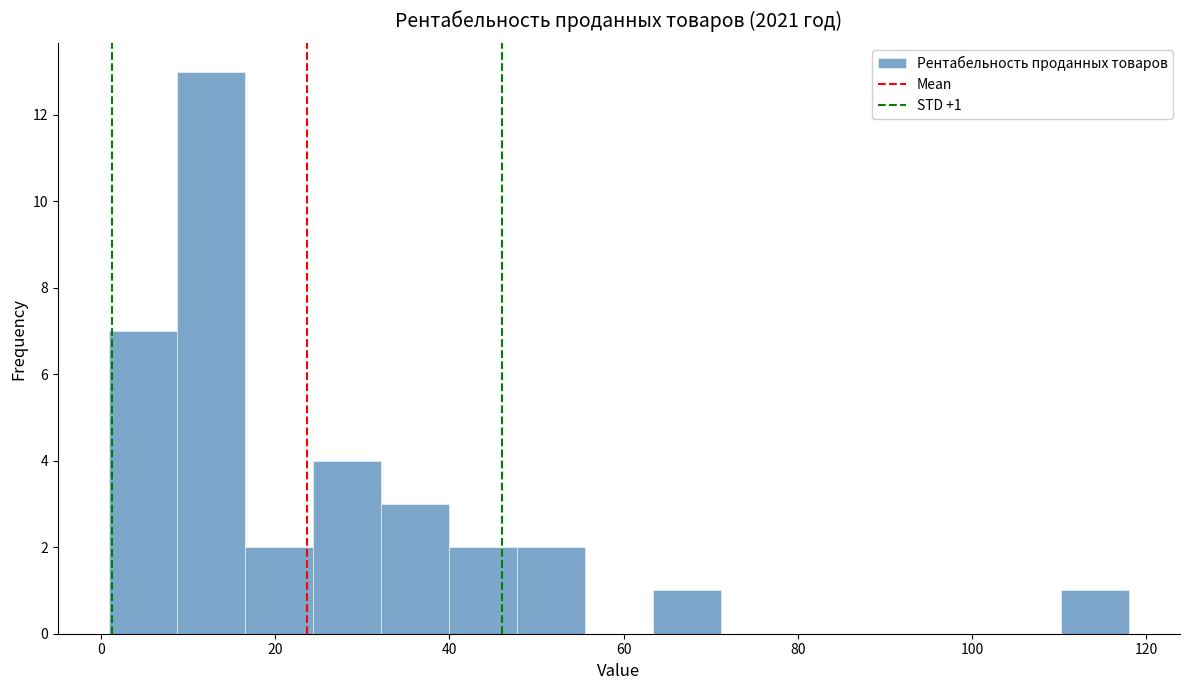

Read against the x-axis, roughly where is the centre of the tallest bar?

12